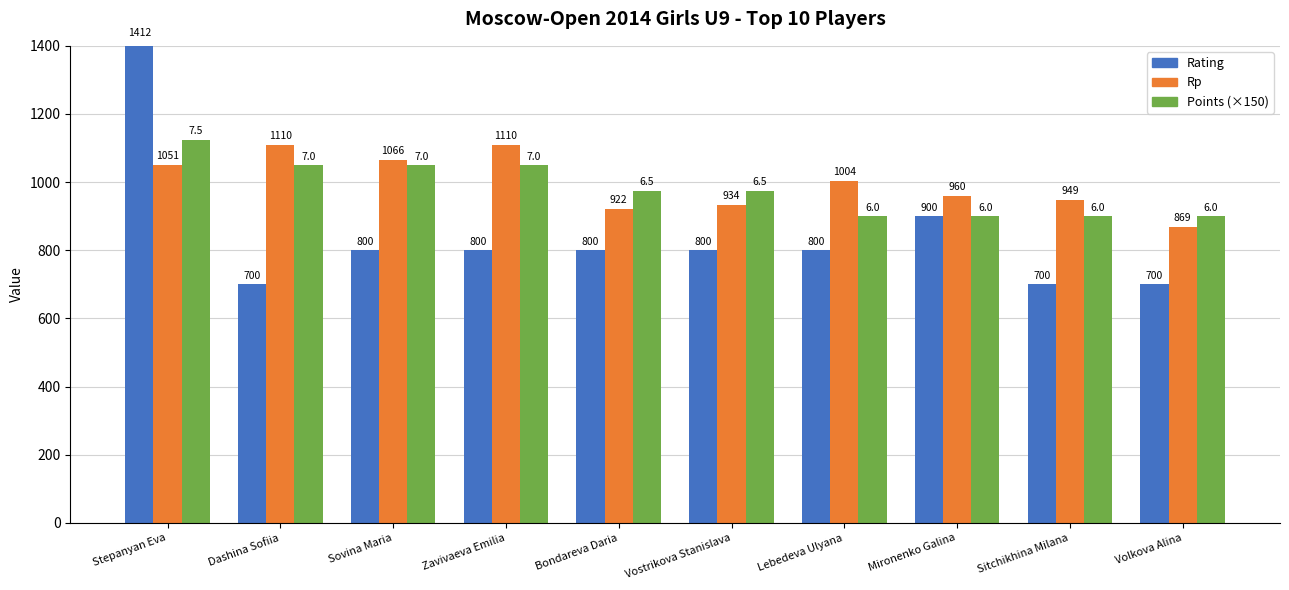

The Rating series shows 412 at Dashina Sofiia. True or false?

False